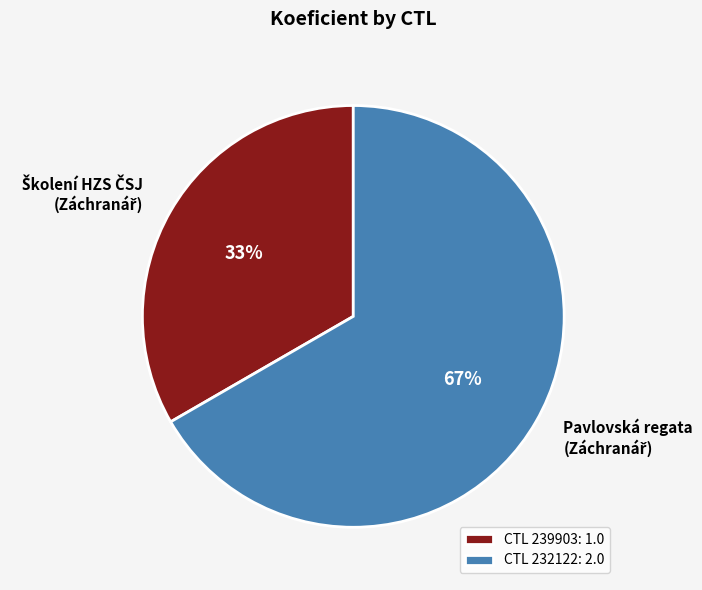

Count the number of slices in the pie.

2